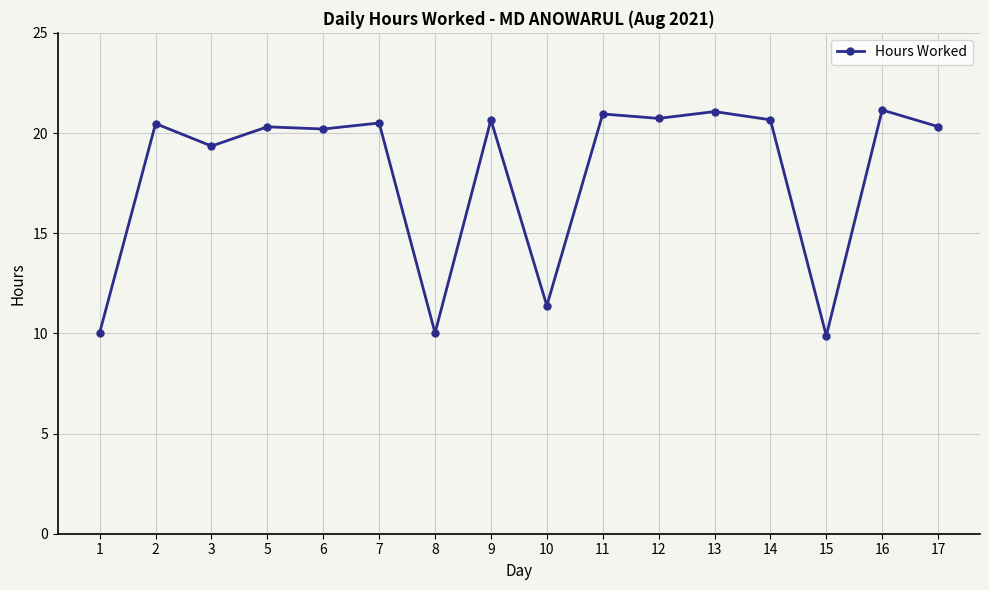

The value at 13 is 9.5. True or false?

False